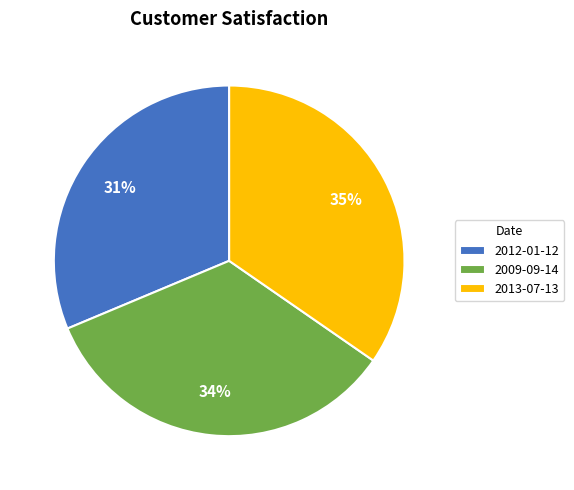

Which has a higher value, 2013-07-13 or 2012-01-12?

2013-07-13